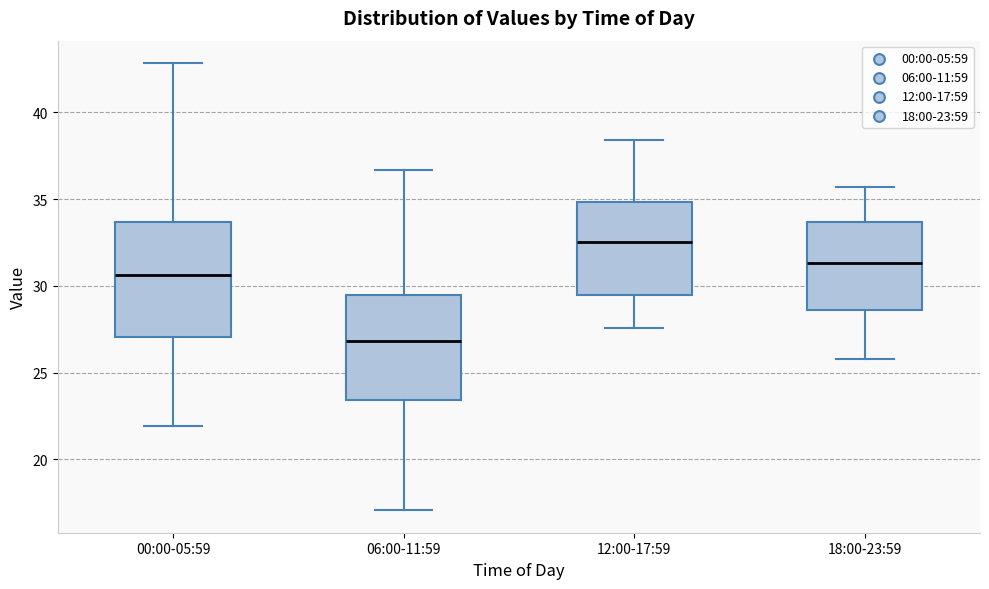

Where is the upper edge of the box for 12:00-17:59 on the y-axis? The values are not printed on the chart, so give them approximately, as read against the axis.

35.0